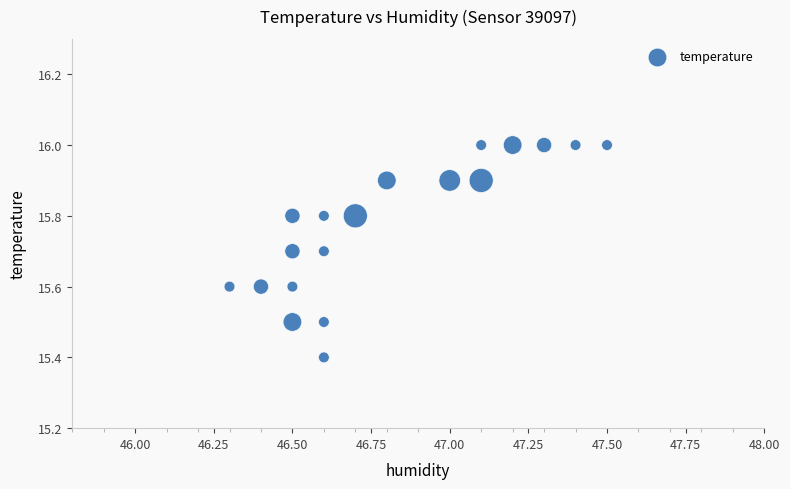

What is the range of X values (max minus min)?

1.2